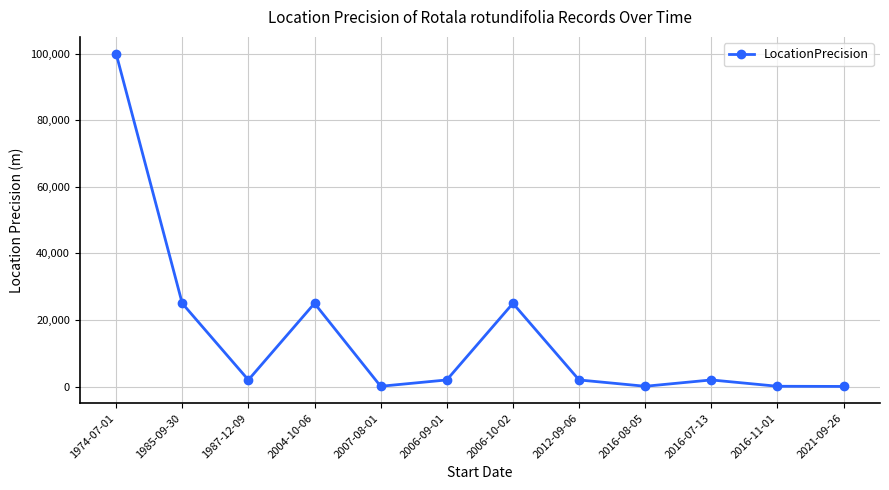

What is the maximum value shown in the chart?

100000